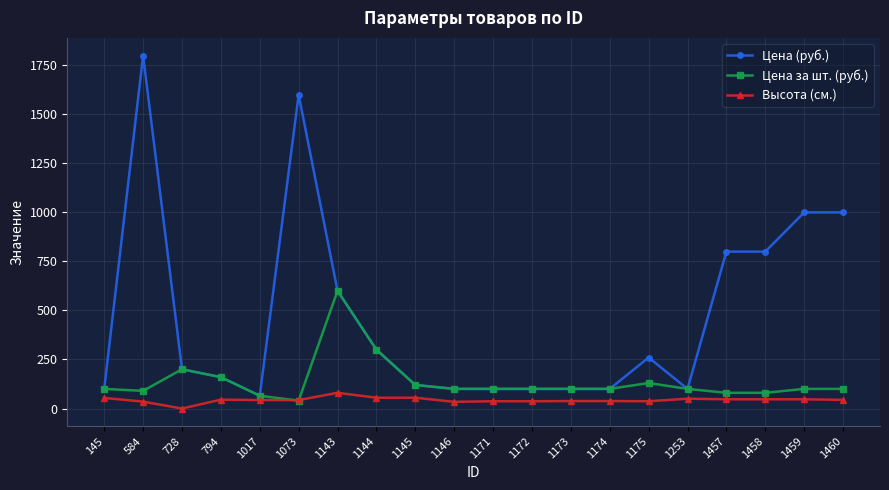

True or false: Цена (руб.) and Высота (см.) cross at least once.

False